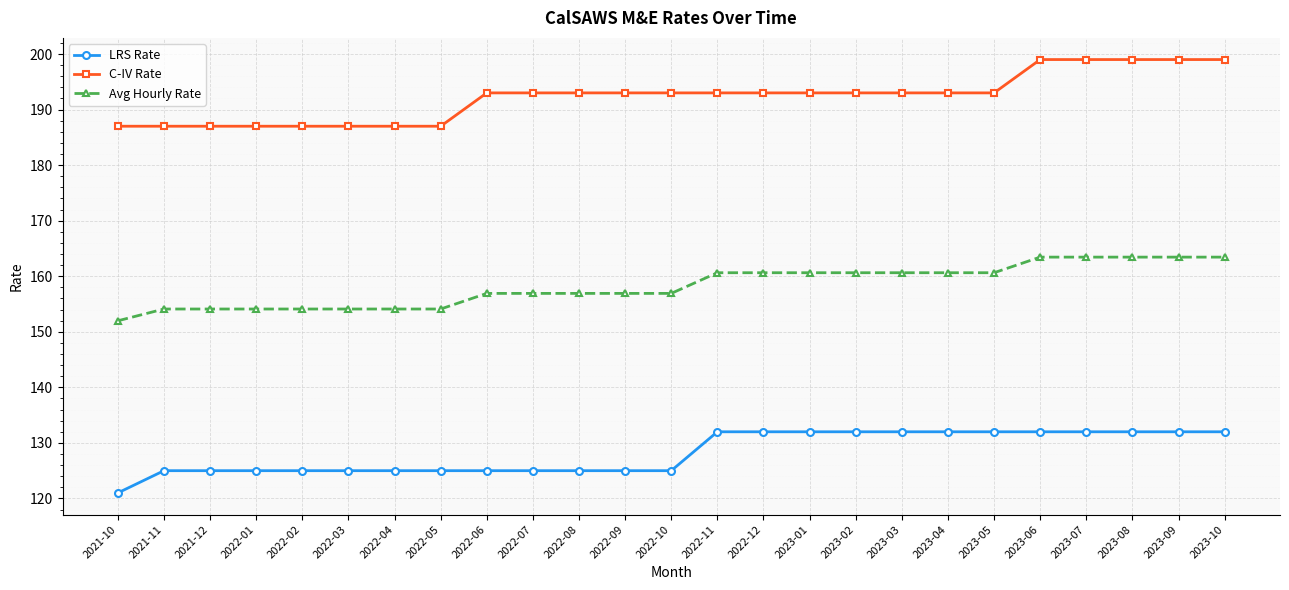

What is the spread (max minus min) of values at 2023-01?

61.0